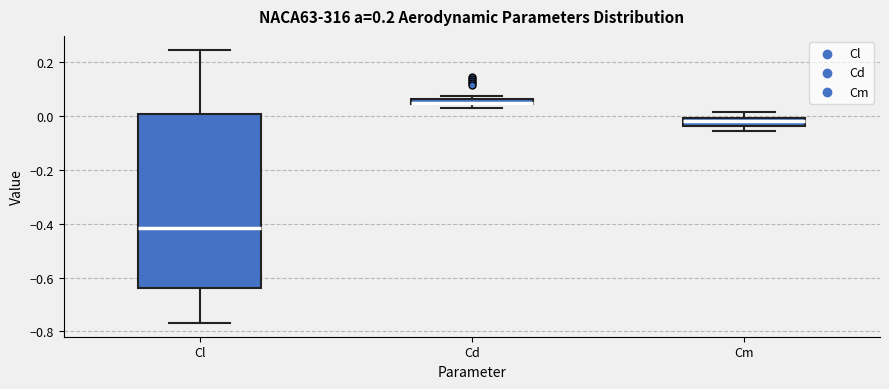

Where does the upper whisker of the box for Cm end on the y-axis? The values are not printed on the chart, so give them approximately, as read against the axis.

0.02